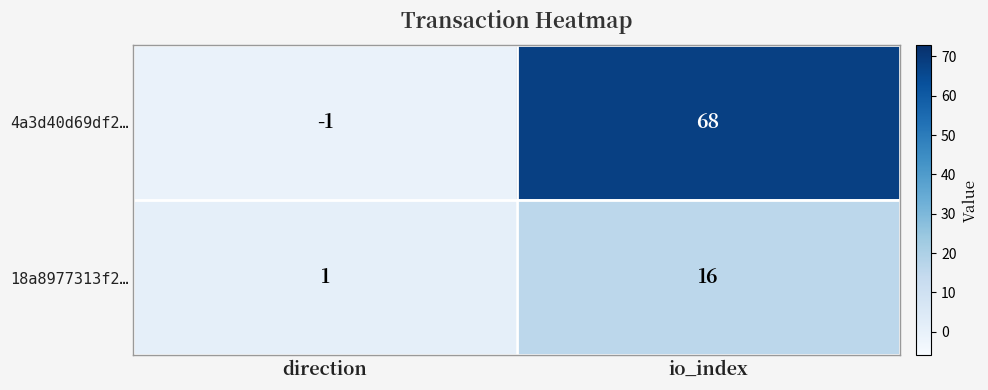

What is the total value across all series at io_index?

84